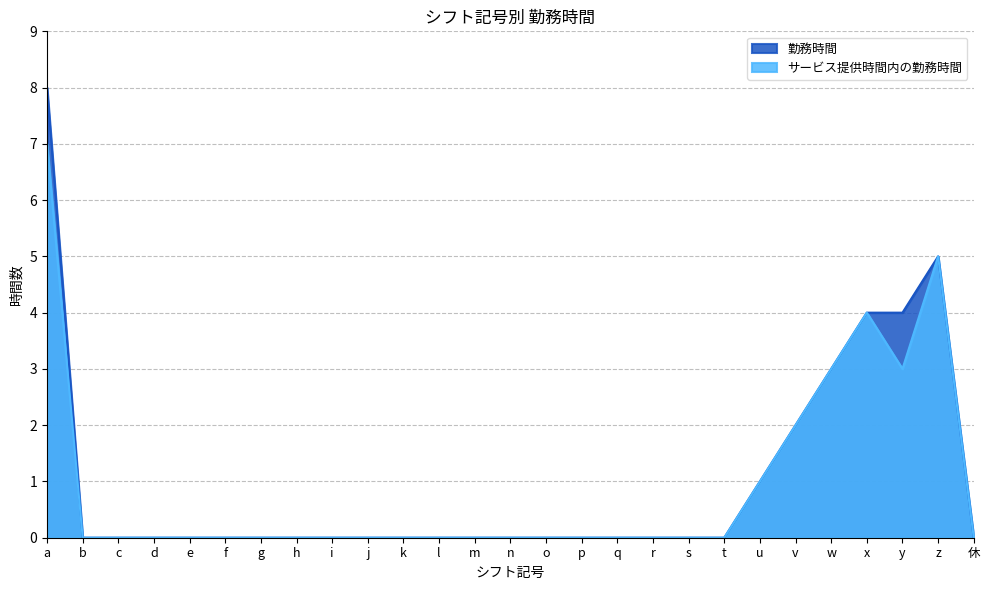

At which category does the chart reach its peak across all series?

a